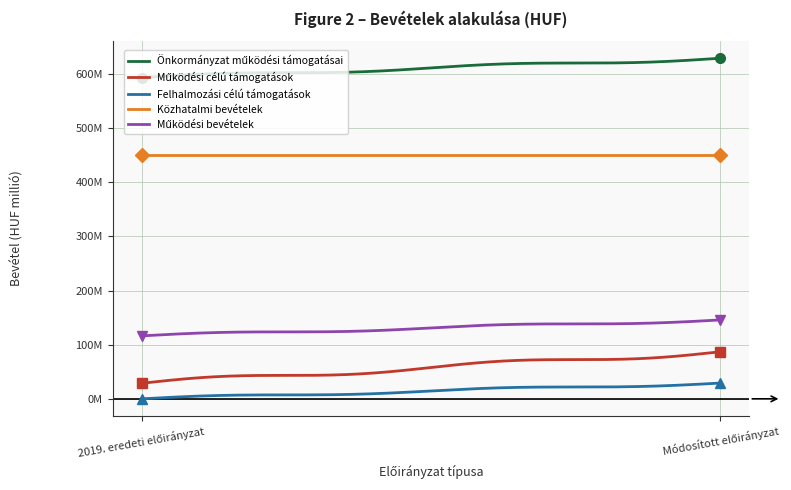

At how many categories does at least one series exceed 118346556?

2